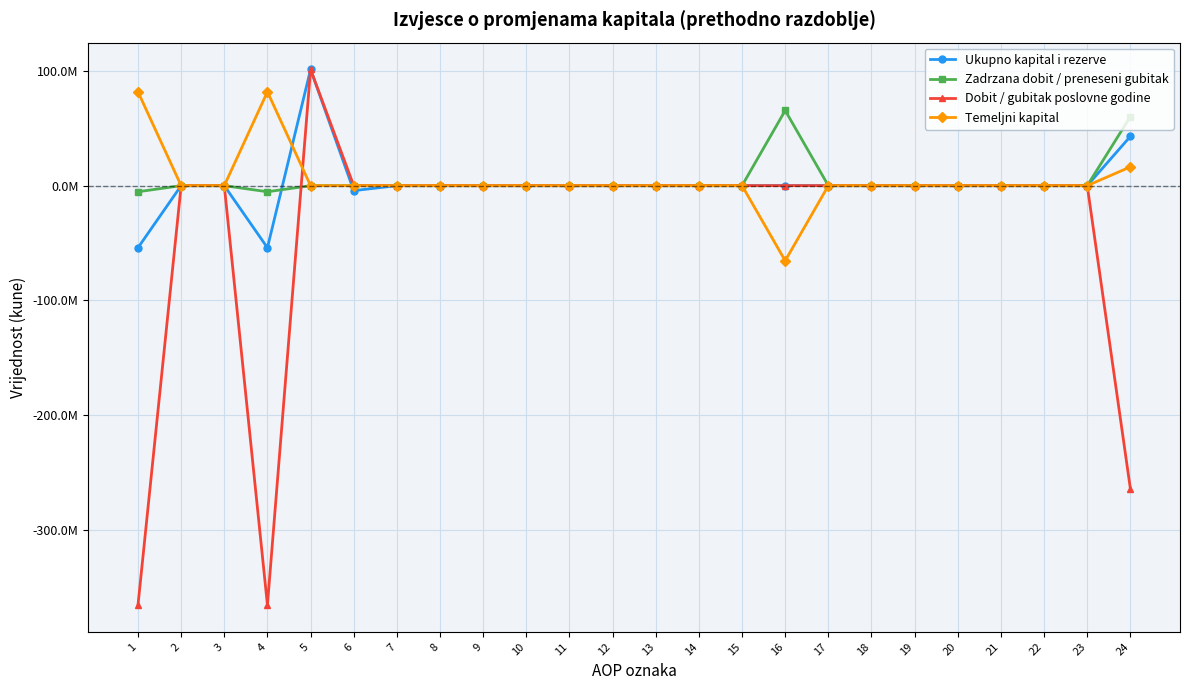

True or false: Ukupno kapital i rezerve has a value of -54133001 at 4.

True